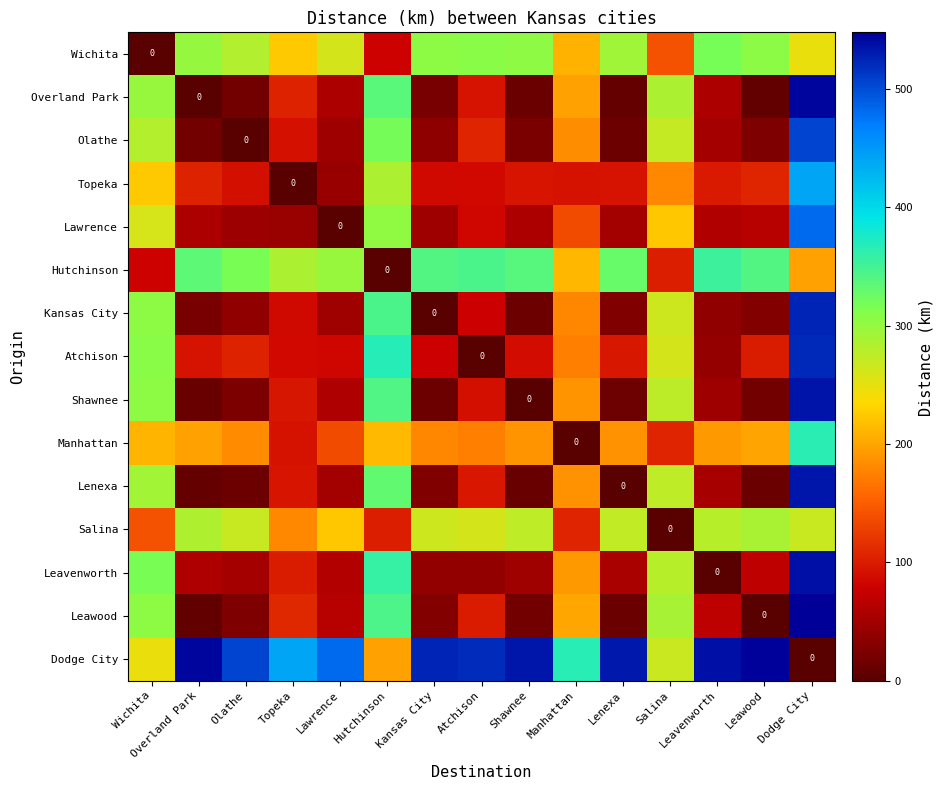

Rank the categories by Overland Park value from highest to lowest.

Dodge City, Hutchinson, Wichita, Salina, Manhattan, Topeka, Atchison, Lawrence, Leavenworth, Kansas City, Olathe, Shawnee, Lenexa, Leawood, Overland Park